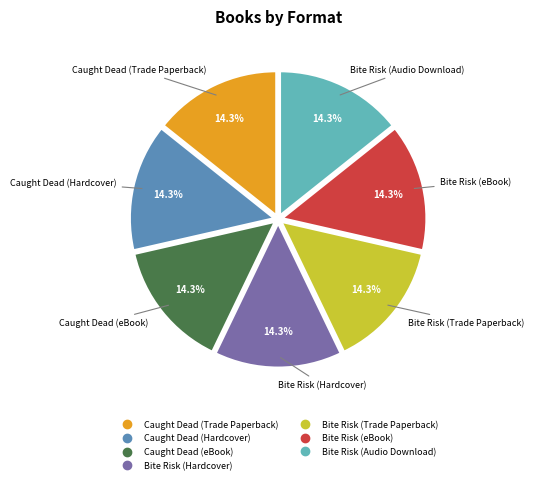

True or false: Caught Dead (Trade Paperback) accounts for 9% of the total.

False